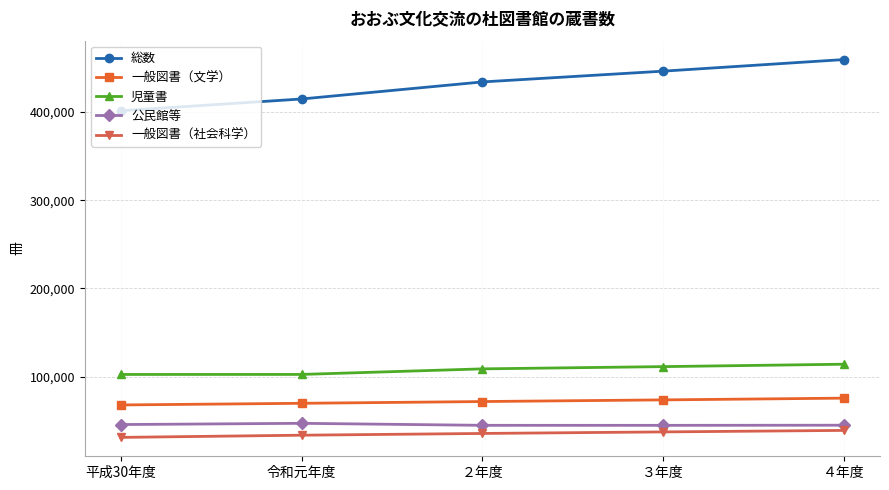

Which series changed the most between ２年度 and ４年度?

総数